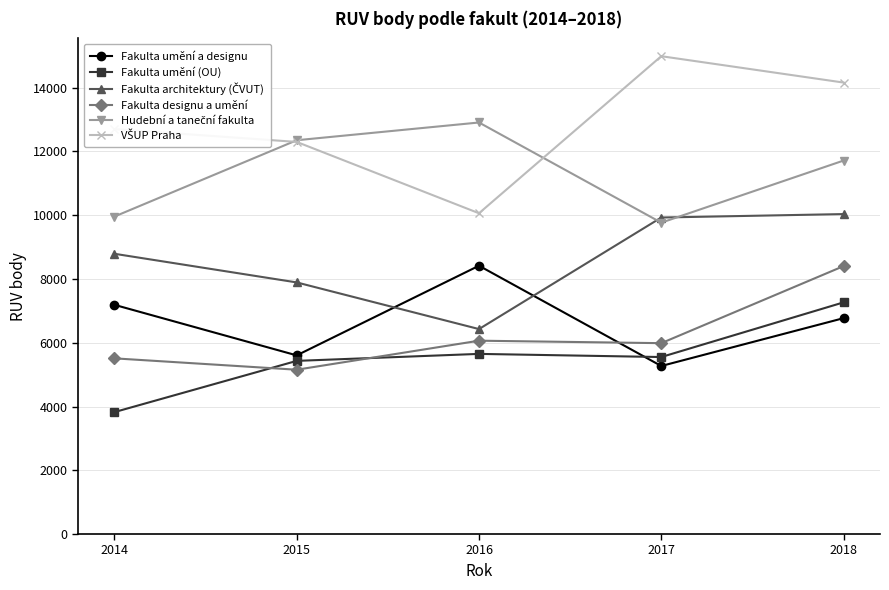

What is the value of the Fakulta umění (OU) point at the 2nd from the left?

5431.6